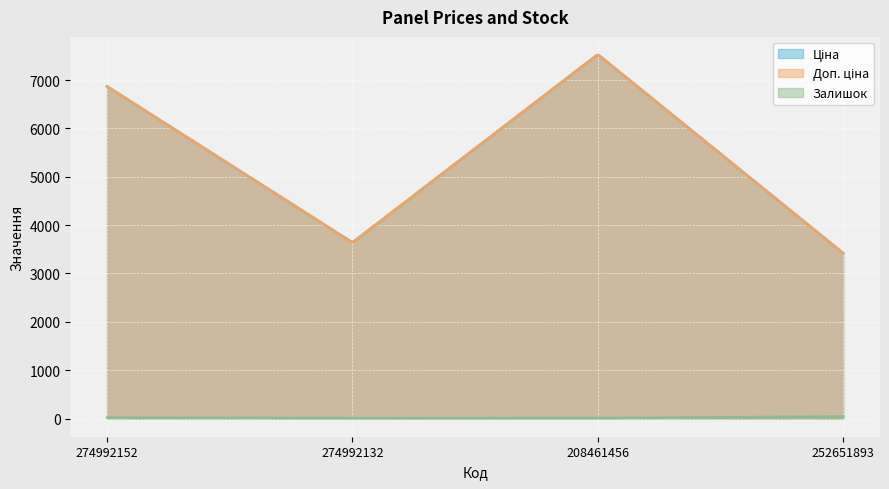

What is the label of the 3rd point from the left?

208461456